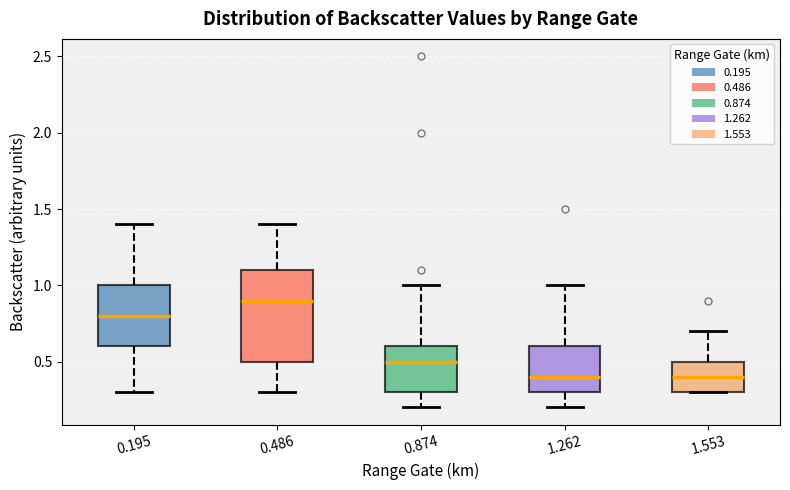

Reading left to right, transcribe this box plot: for each box, give where its median line is, the range the box spans, and where its two whiskers end, as read against the y-axis. The values are not printed on the chart, so give them approximately, as read against the axis.

0.195: median 0.8, box 0.6 to 1.0, whiskers 0.3 to 1.4
0.486: median 0.9, box 0.5 to 1.1, whiskers 0.3 to 1.4
0.874: median 0.5, box 0.3 to 0.6, whiskers 0.2 to 1.0
1.262: median 0.4, box 0.3 to 0.6, whiskers 0.2 to 1.0
1.553: median 0.4, box 0.3 to 0.5, whiskers 0.3 to 0.7